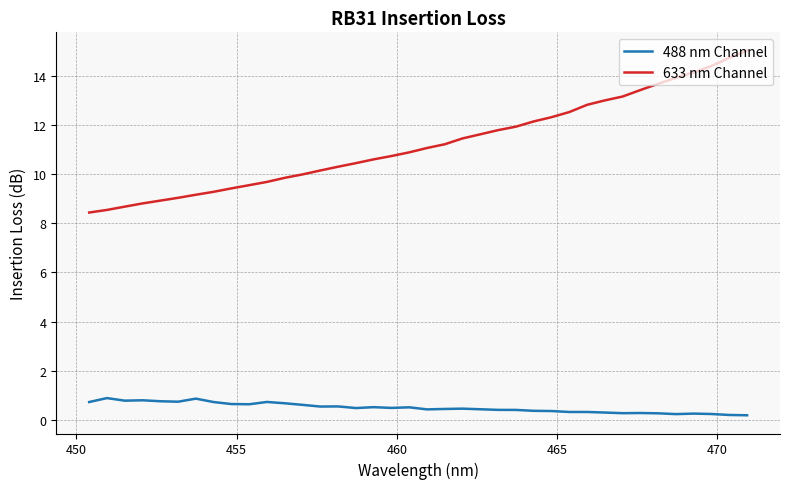

True or false: 488 nm Channel and 633 nm Channel cross at least once.

False